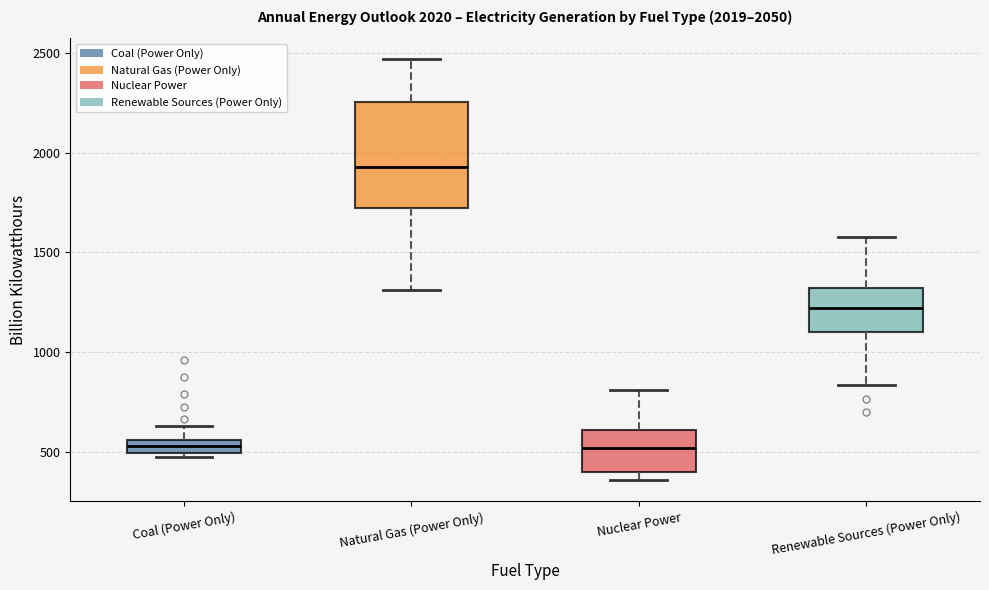

Which box has the highest median line?

Natural Gas (Power Only)